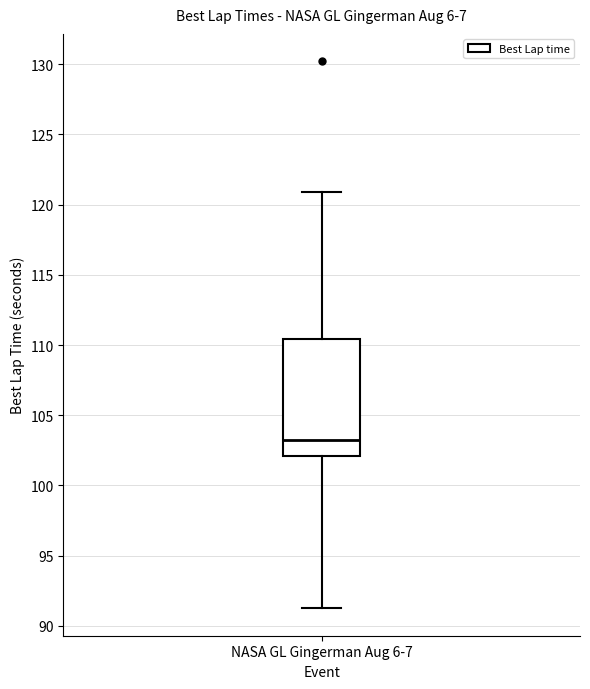

Where does the lower whisker of the box for NASA GL Gingerman Aug 6-7 end on the y-axis? The values are not printed on the chart, so give them approximately, as read against the axis.

91.0